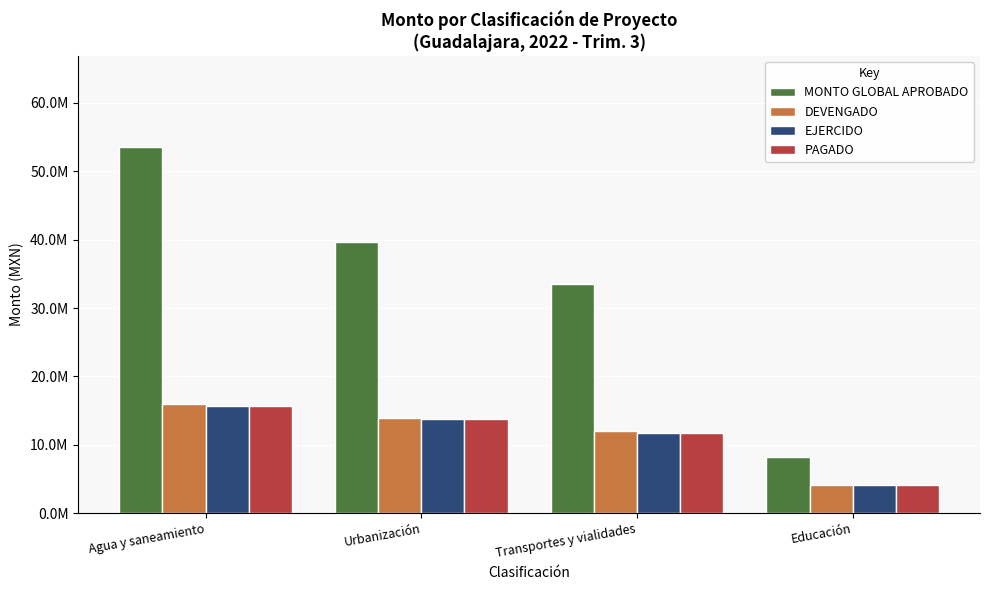

Is the value of DEVENGADO at Urbanización greater than the value of PAGADO at Educación?

Yes